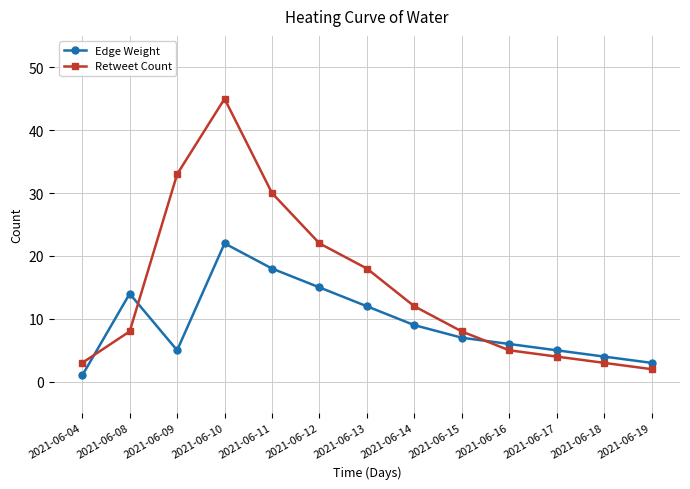

Is it true that Edge Weight equals 4 at 2021-06-11?

False